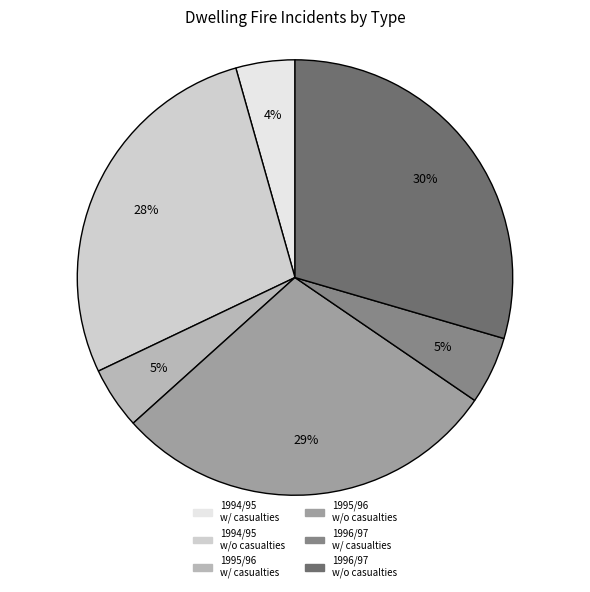

True or false: 1995/96 w/ casualties accounts for 15% of the total.

False